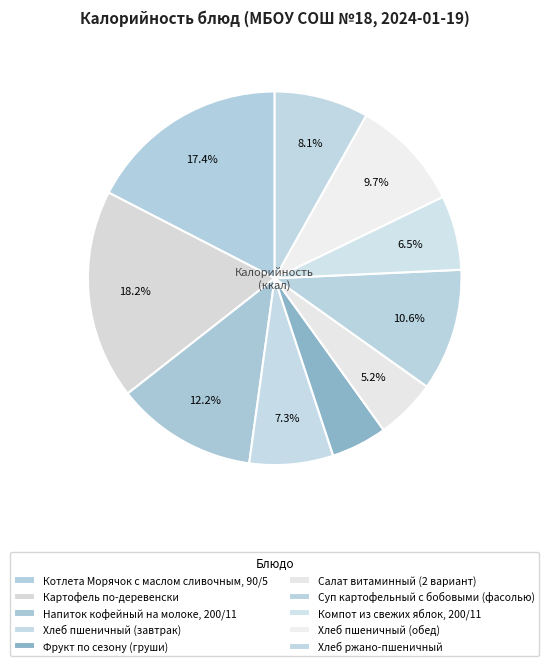

How many segments does this pie chart have?

10